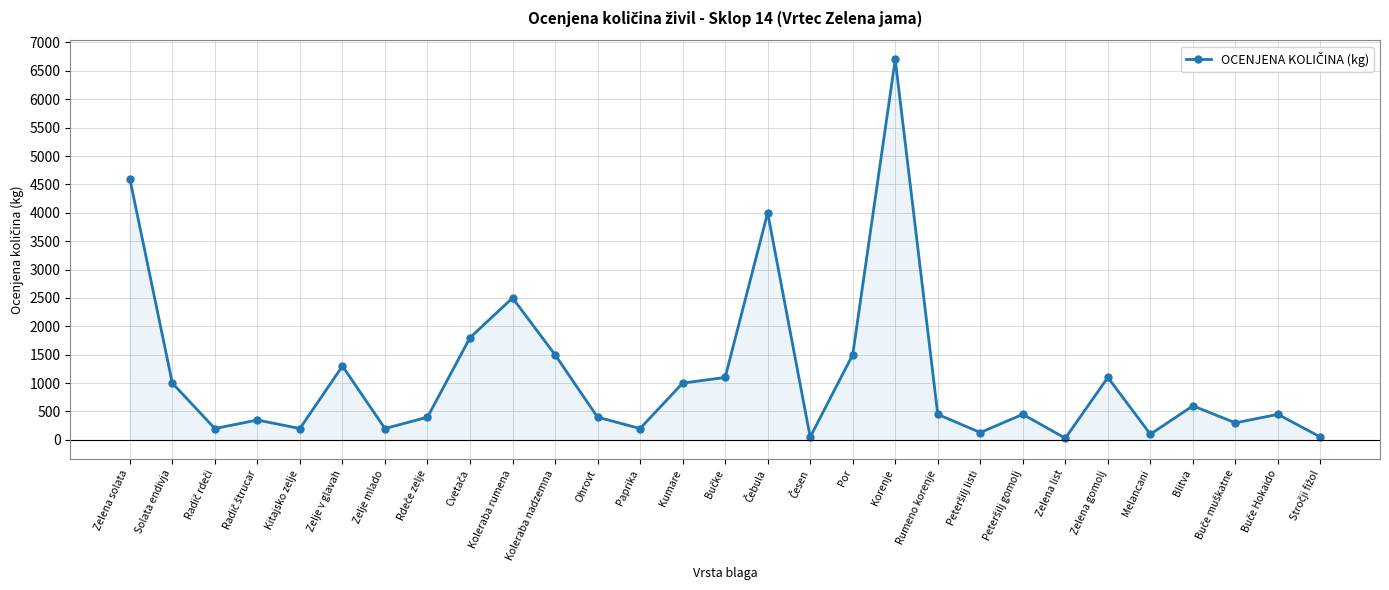

How many series are shown in this chart?

1